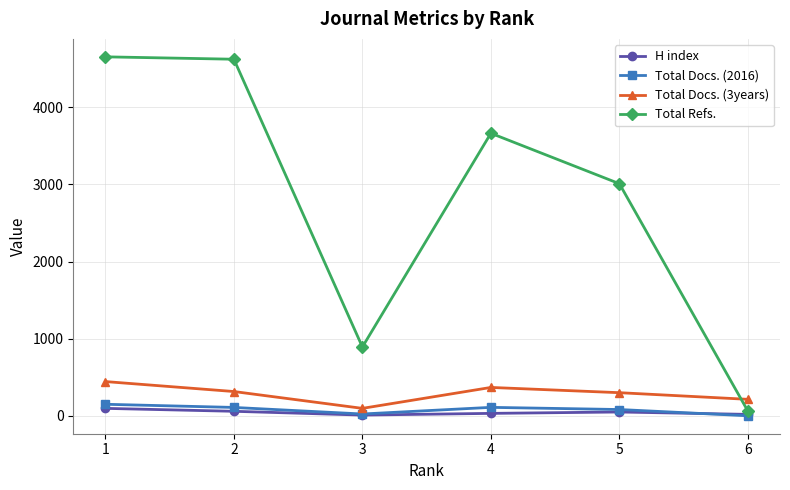

Rank the series by their maximum value, from highest to lowest.

Total Refs., Total Docs. (3years), Total Docs. (2016), H index